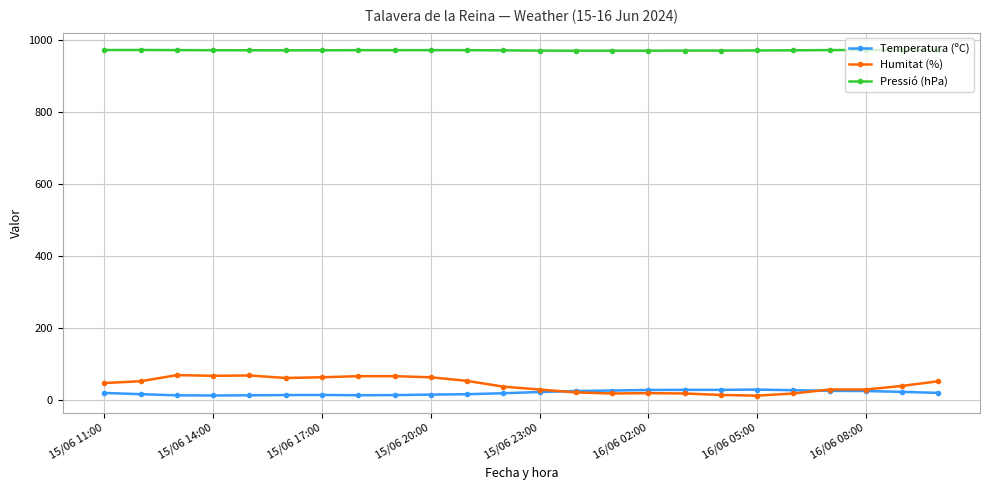

What is the value of the Pressió (hPa) point at the 13th from the left?

969.8